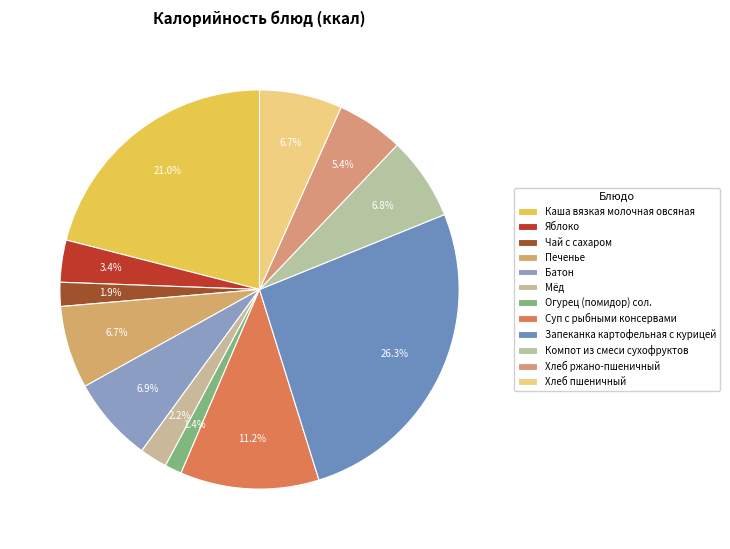

How many segments does this pie chart have?

12